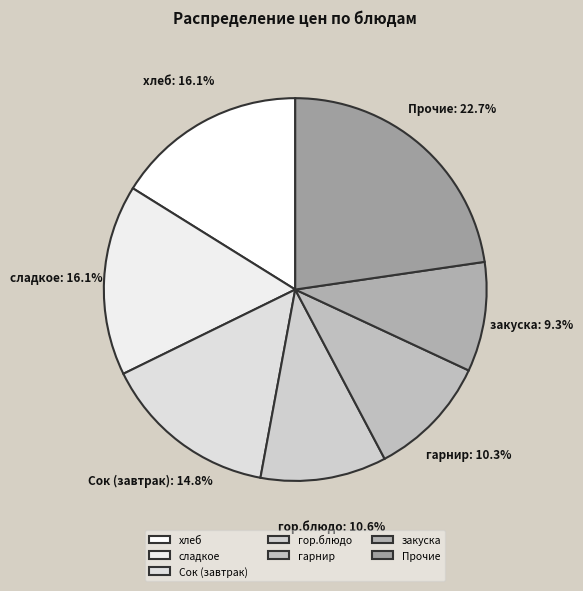

What is the ratio of the value at гарнир to the value at сладкое?

0.6